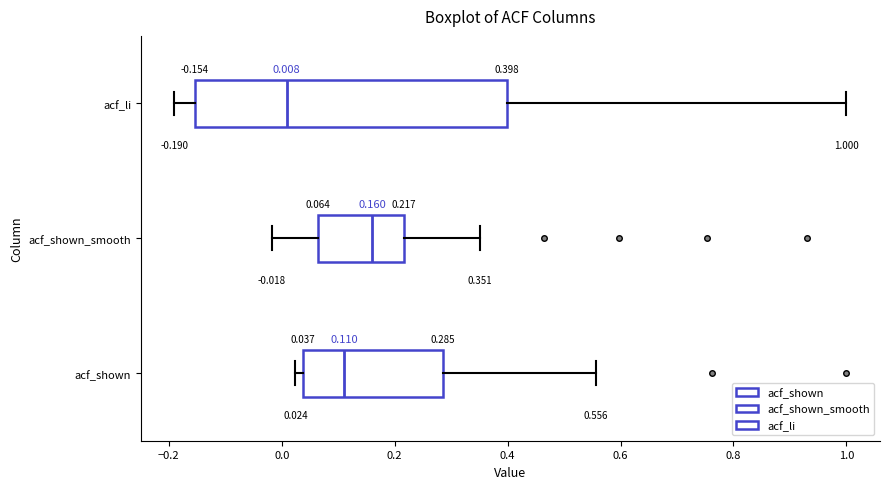

Which box's median line is the furthest to the right?

acf_shown_smooth